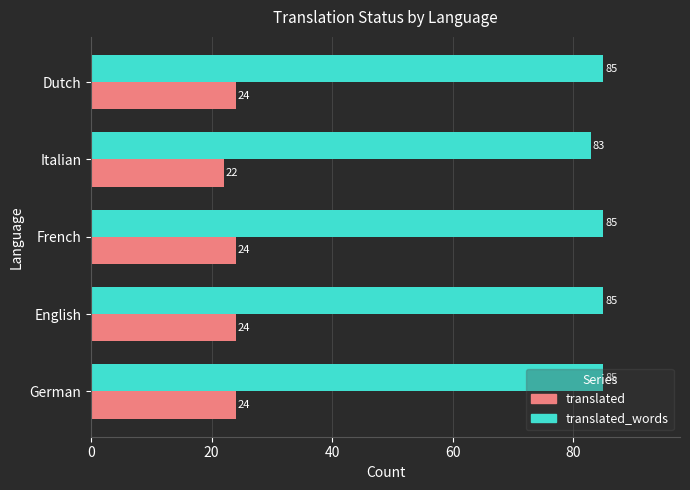

Rank the series by their average value, from highest to lowest.

translated_words, translated